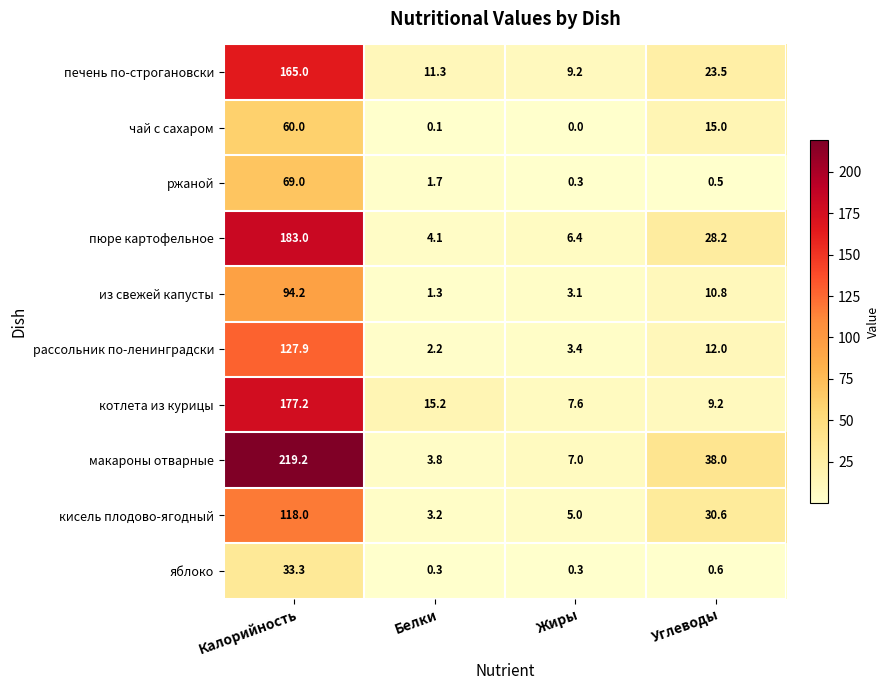

What is the difference between the макароны отварные values at Калорийность and Углеводы?

181.2